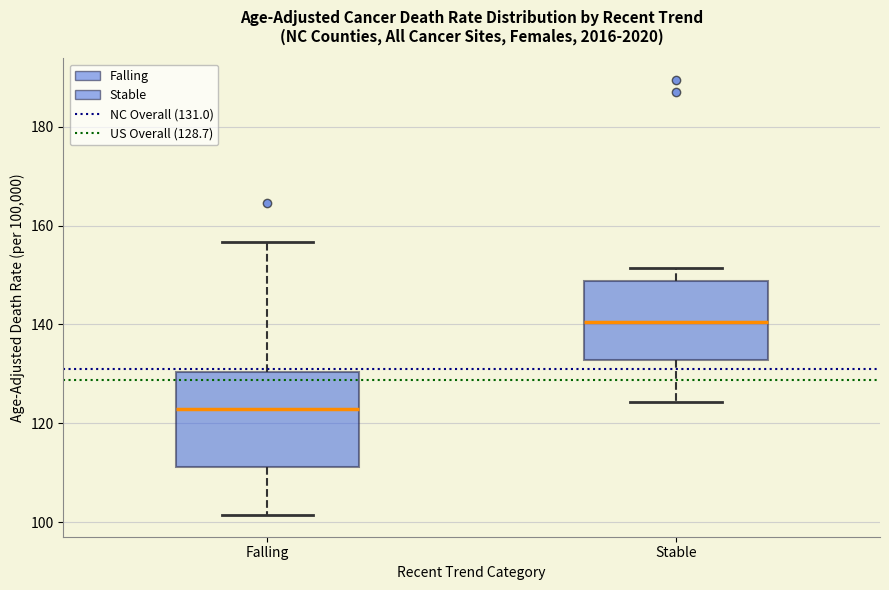

Reading left to right, read every box against the y-axis: the position of its median line, the range the box covers, and the ends of its whiskers. The values are not printed on the chart, so give them approximately, as read against the axis.

Falling: median 122, box 112 to 130, whiskers 102 to 156
Stable: median 140, box 132 to 148, whiskers 124 to 152